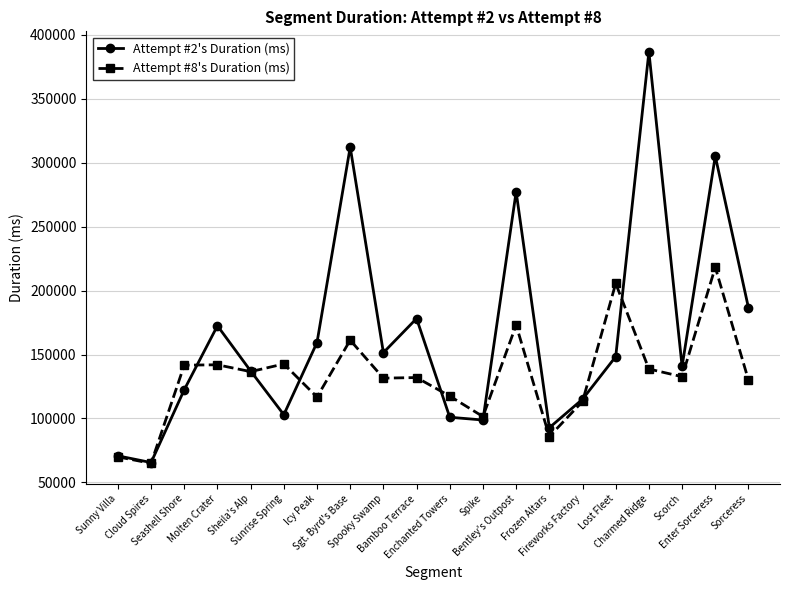

What is the sum of all Attempt #2's Duration (ms) values?

3324393